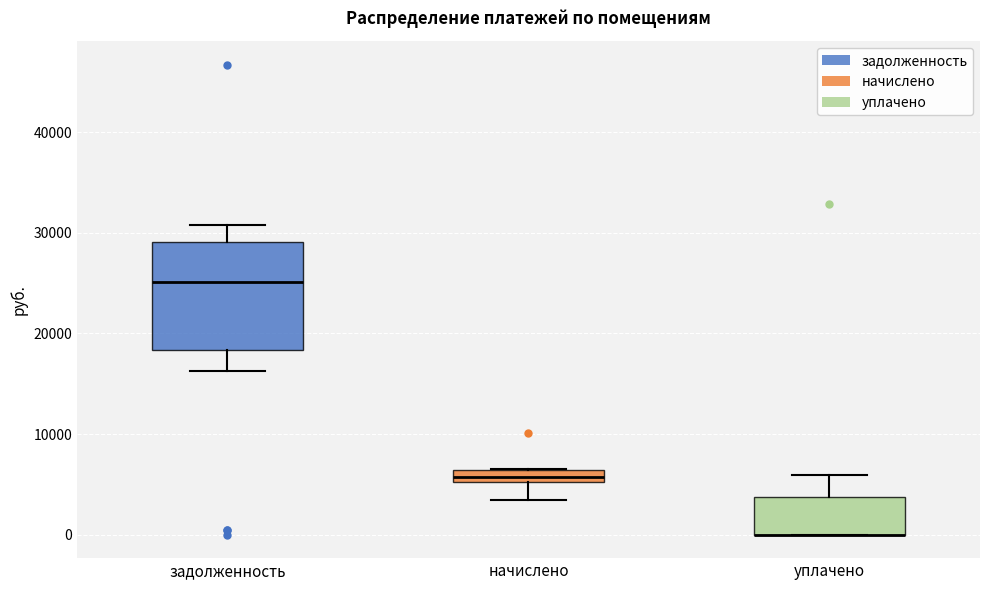

Where is the lower edge of the box for начислено on the y-axis? The values are not printed on the chart, so give them approximately, as read against the axis.

5000